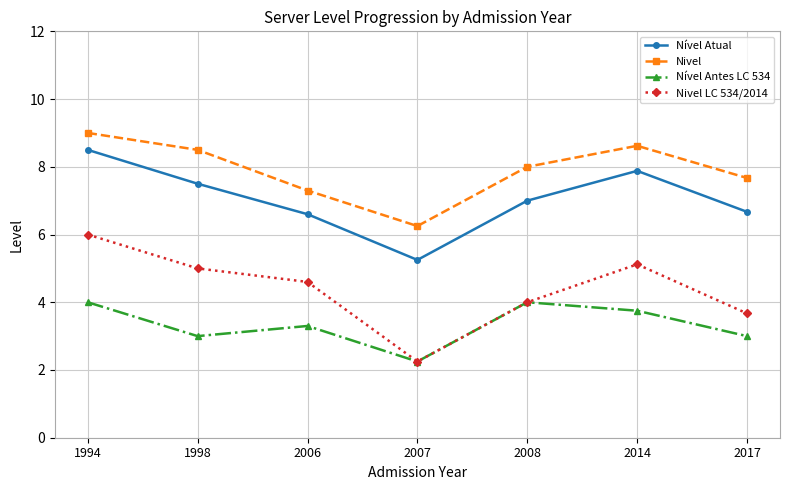

Which series has the largest range (max minus min)?

Nivel LC 534/2014